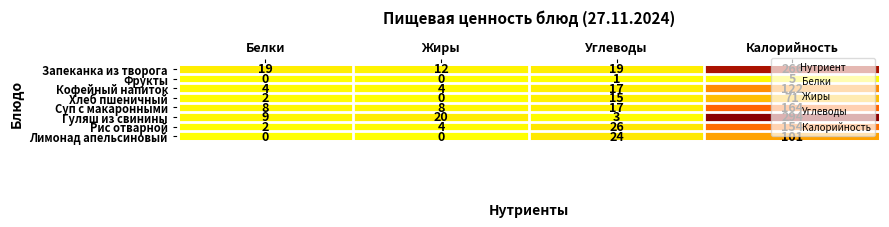

How many categories are shown in the chart?

4